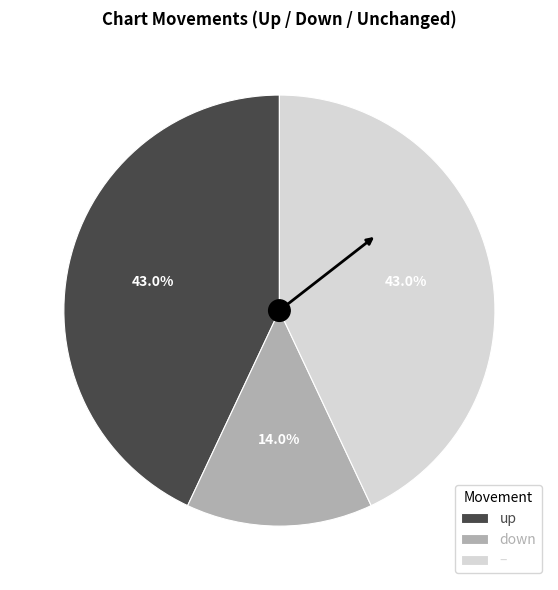

Combined, do down and up account for over 50%?

Yes